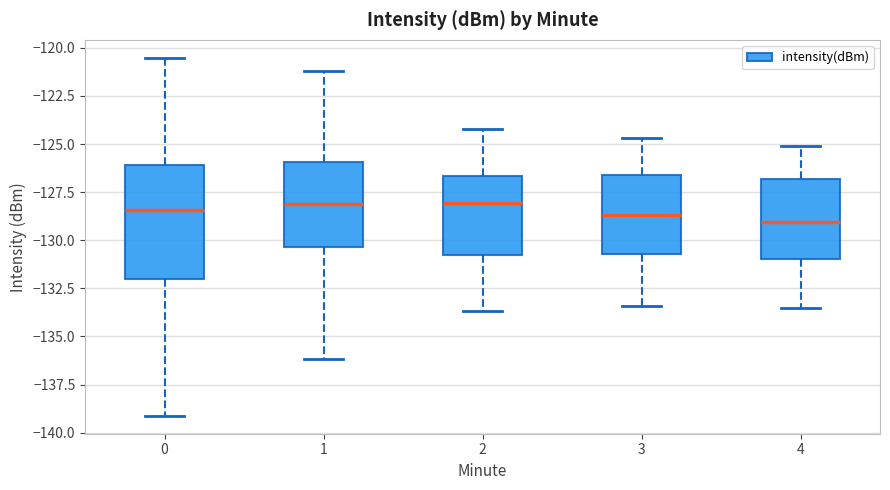

Reading left to right, transcribe this box plot: for each box, give where its median line is, the range the box spans, and where its two whiskers end, as read against the y-axis. The values are not printed on the chart, so give them approximately, as read against the axis.

0: median -128.5, box -132.0 to -126.0, whiskers -139.0 to -120.5
1: median -128.0, box -130.5 to -126.0, whiskers -136.0 to -121.0
2: median -128.0, box -130.5 to -126.5, whiskers -133.5 to -124.0
3: median -128.5, box -130.5 to -126.5, whiskers -133.5 to -124.5
4: median -129.0, box -131.0 to -127.0, whiskers -133.5 to -125.0